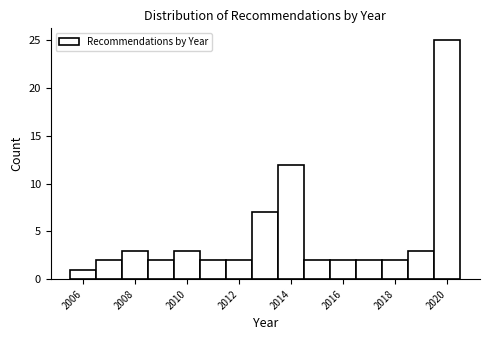

Reading left to right, transcribe this chart: for each bar, give the range it covers on the x-axis and its height. Neither the bar edges nor the heights are printed on the chart, so give them approximately, as read against the axes.

2005.5 to 2006.5: 1
2006.5 to 2007.5: 2
2007.5 to 2008.5: 3
2008.5 to 2009.5: 2
2009.5 to 2010.5: 3
2010.5 to 2011.5: 2
2011.5 to 2012.5: 2
2012.5 to 2013.5: 7
2013.5 to 2014.5: 12
2014.5 to 2015.5: 2
2015.5 to 2016.5: 2
2016.5 to 2017.5: 2
2017.5 to 2018.5: 2
2018.5 to 2019.5: 3
2019.5 to 2020.5: 25